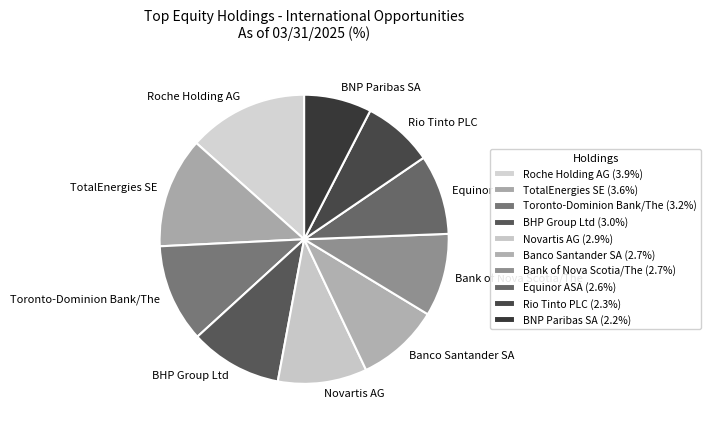

Do BNP Paribas SA and Novartis AG together represent more than half of the pie?

No